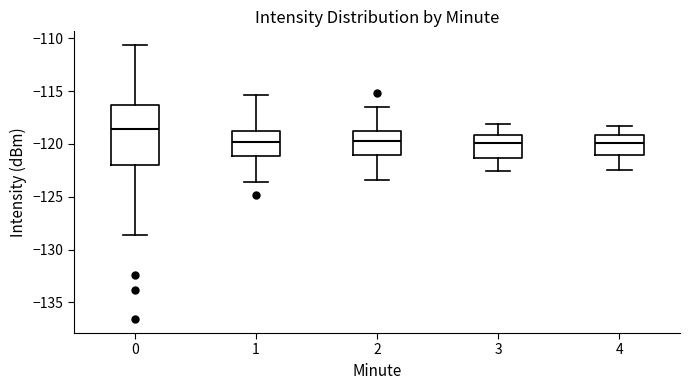

Comparing the boxes themselves (not the whiskers), which one is the tallest?

0